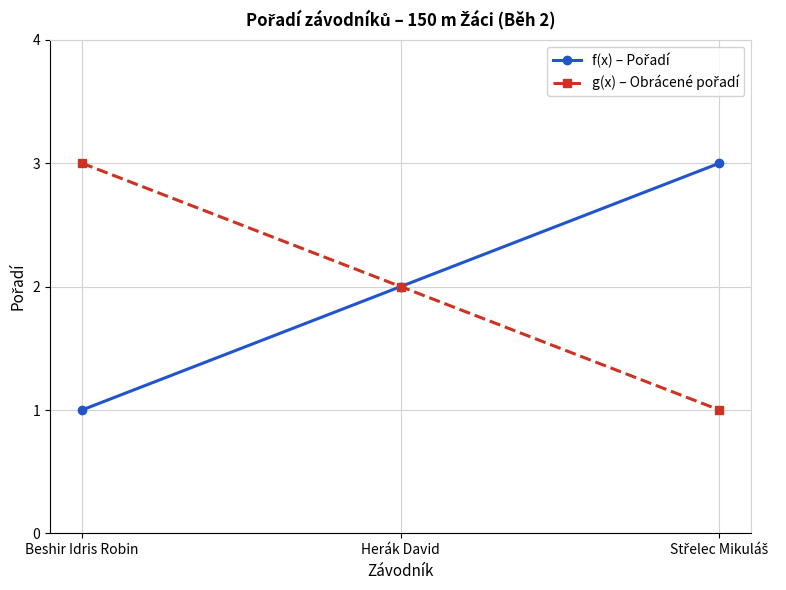

What is the total value across all series at Herák David?

4